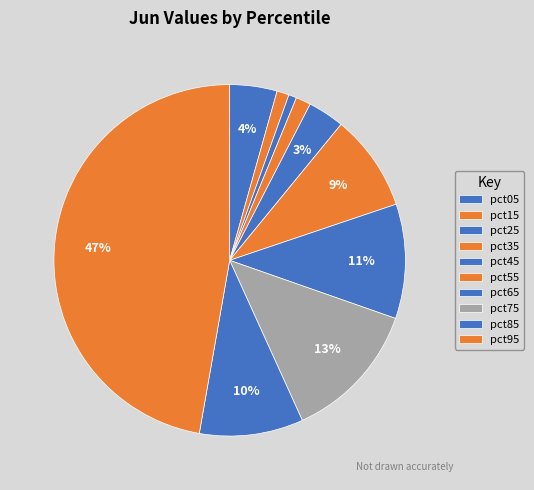

Which slice is the smallest?

pct25